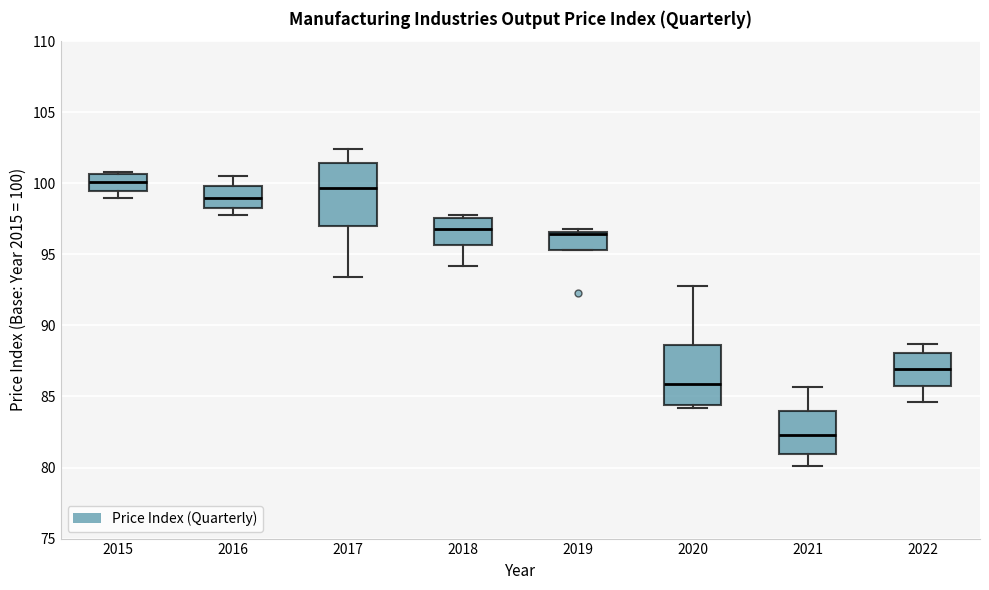

Where does the upper whisker of the box at x = 2021 end on the y-axis? The values are not printed on the chart, so give them approximately, as read against the axis.

85.5